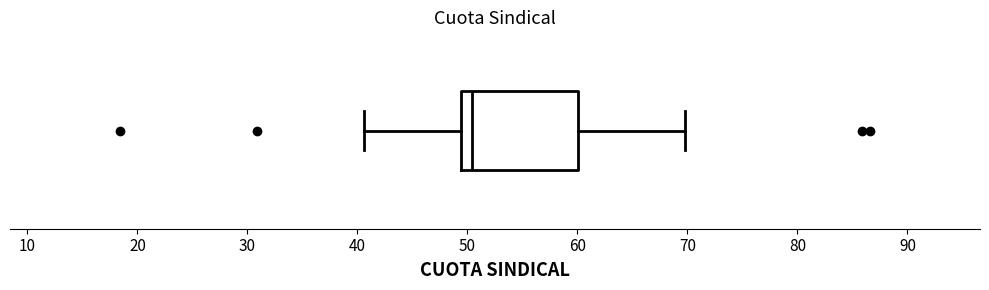

Read this box plot against the x-axis: the position of the median line, the range covered by the box, and the ends of both whiskers. The values are not printed on the chart, so give them approximately, as read against the axis.

median 50, box 49 to 60, whiskers 41 to 70